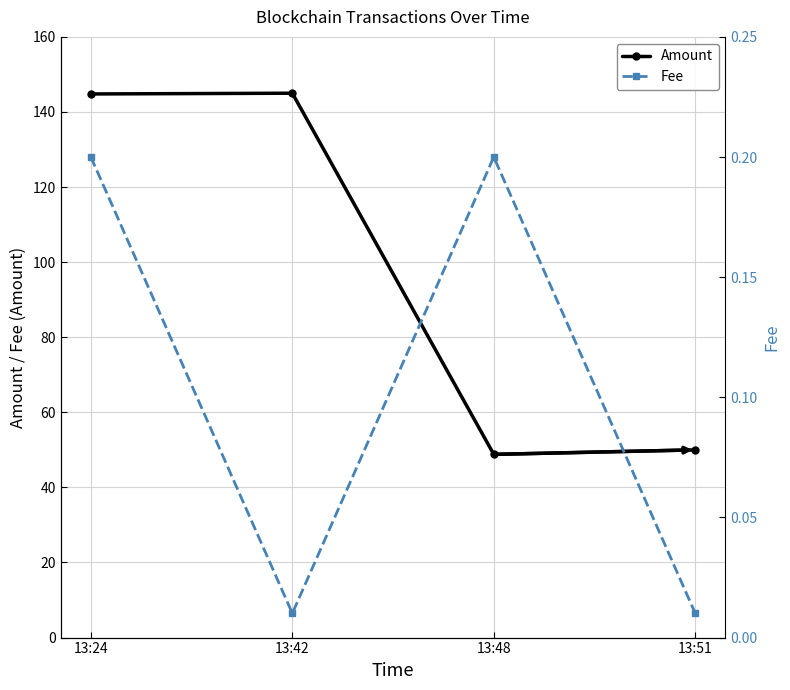

Which series has the largest total across all categories?

Amount